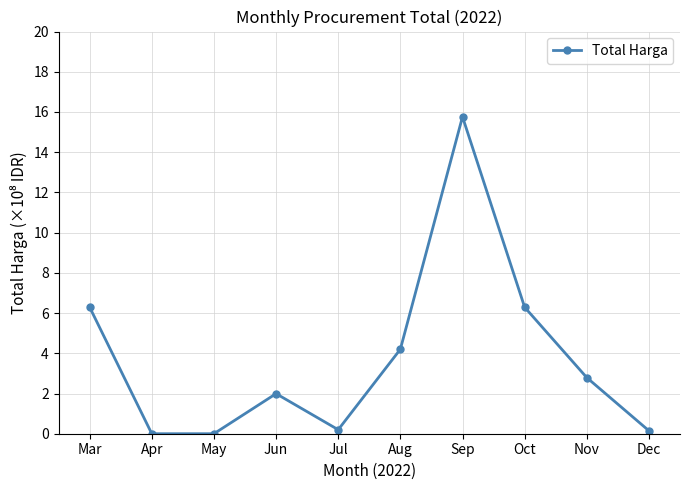

What is the difference between the maximum and minimum values?

15.8